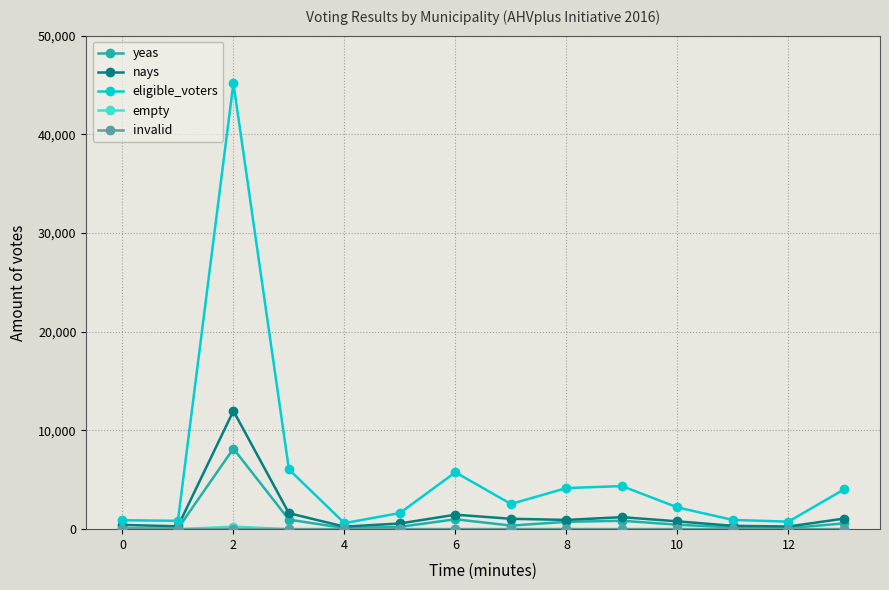

How many series are shown in this chart?

5